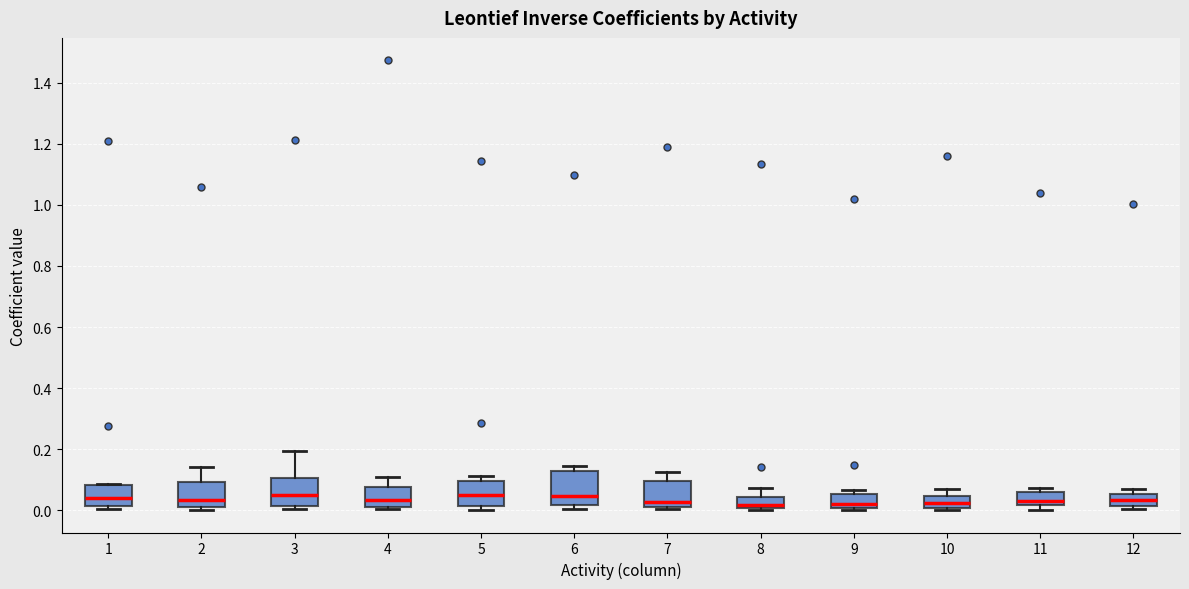

Reading left to right, read every box against the y-axis: the position of its median line, the range the box covers, and the ends of its whiskers. The values are not printed on the chart, so give them approximately, as read against the axis.

1: median 0.04, box 0.02 to 0.08, whiskers 0.00 to 0.08
2: median 0.04, box 0.00 to 0.10, whiskers 0.00 (just below the box's lower edge) to 0.14
3: median 0.06, box 0.02 to 0.10, whiskers 0.00 to 0.20
4: median 0.04, box 0.02 to 0.08, whiskers 0.00 to 0.10
5: median 0.04, box 0.02 to 0.10, whiskers 0.00 to 0.12
6: median 0.04, box 0.02 to 0.12, whiskers 0.00 to 0.14
7: median 0.02 (just above the box's lower edge), box 0.02 to 0.10, whiskers 0.00 to 0.12
8: median 0.02, box 0.00 to 0.04, whiskers 0.00 to 0.08
9: median 0.02, box 0.00 to 0.06, whiskers 0.00 to 0.06 (just above the box's upper edge)
10: median 0.02, box 0.00 to 0.04, whiskers 0.00 (just below the box's lower edge) to 0.08
11: median 0.04, box 0.02 to 0.06, whiskers 0.00 to 0.08
12: median 0.04, box 0.02 to 0.06, whiskers 0.00 to 0.06 (just above the box's upper edge)